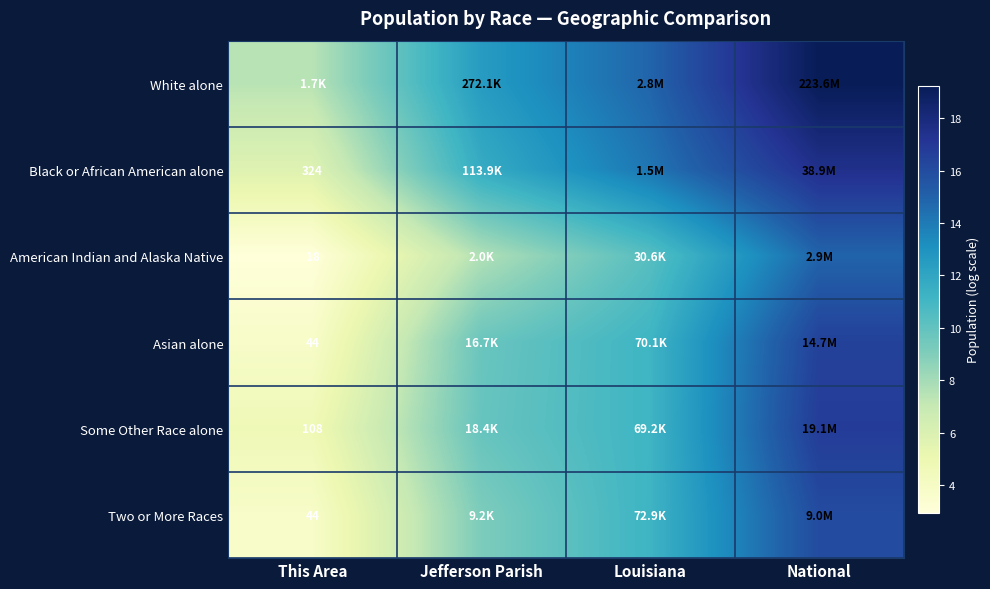

Rank the series at National from lowest to highest value.

American Indian and Alaska Native, Two or More Races, Asian alone, Some Other Race alone, Black or African American alone, White alone